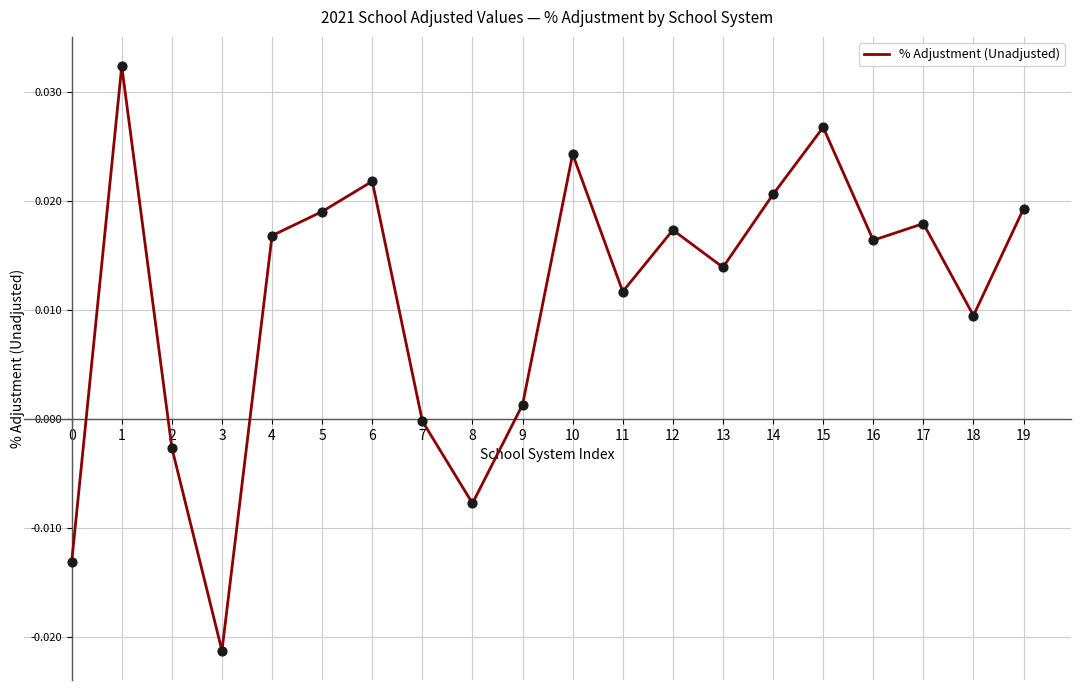

Between 8 and 14, which is larger?

14